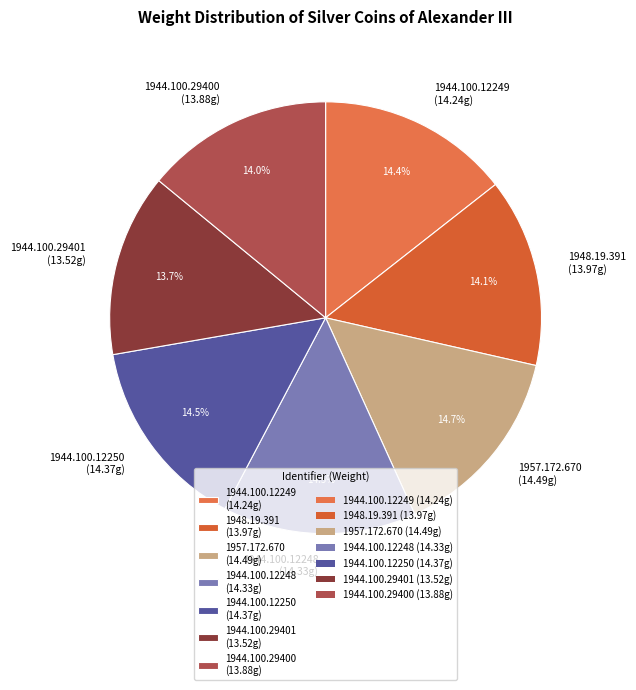

What is the ratio of the value at 1944.100.12249 (14.24g) to the value at 1948.19.391 (13.97g)?

1.0